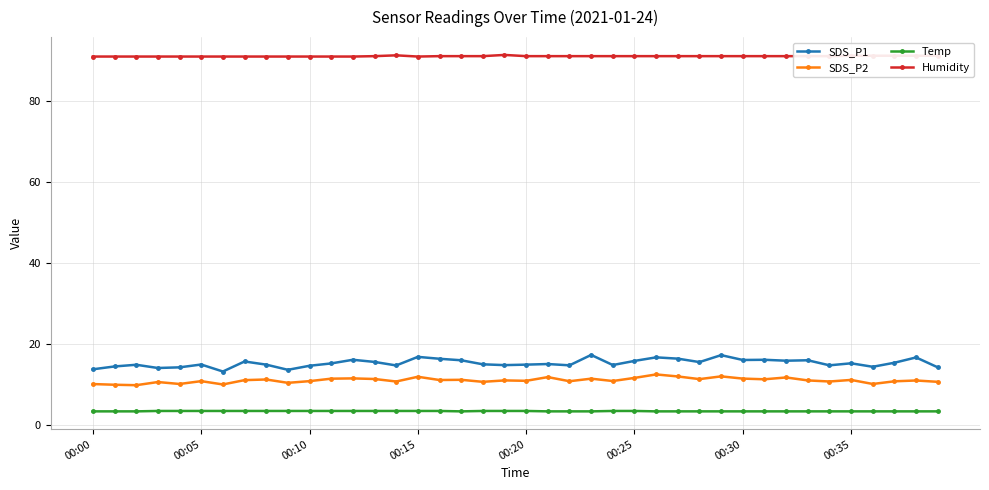

True or false: SDS_P2 has more than 2 points higher than both neighbors.

True